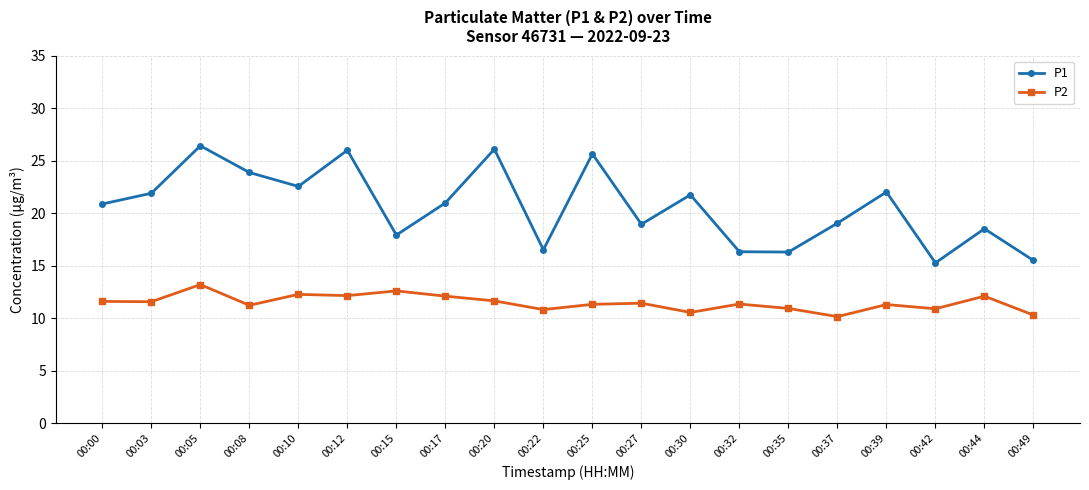

True or false: P1 has more than 1 points higher than both neighbors.

True